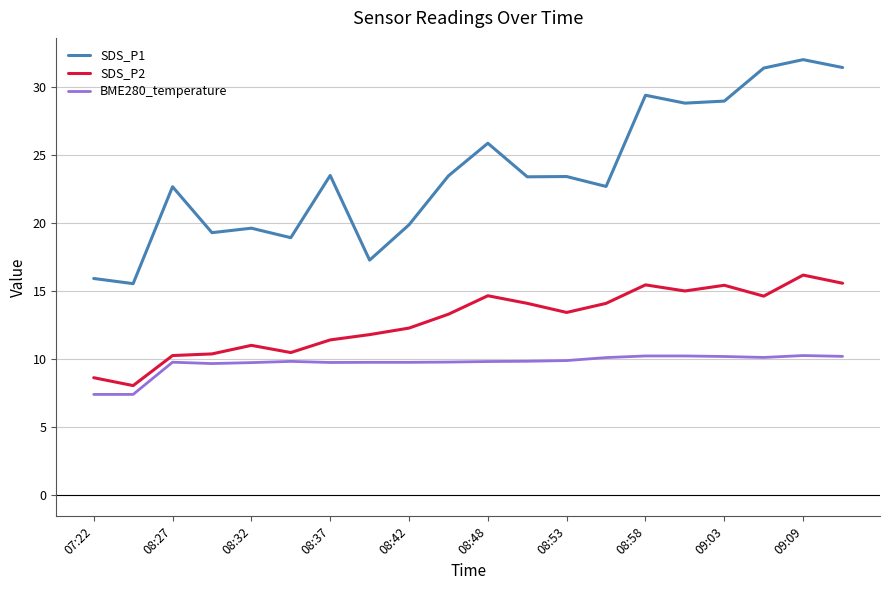

Which series has the largest total across all categories?

SDS_P1